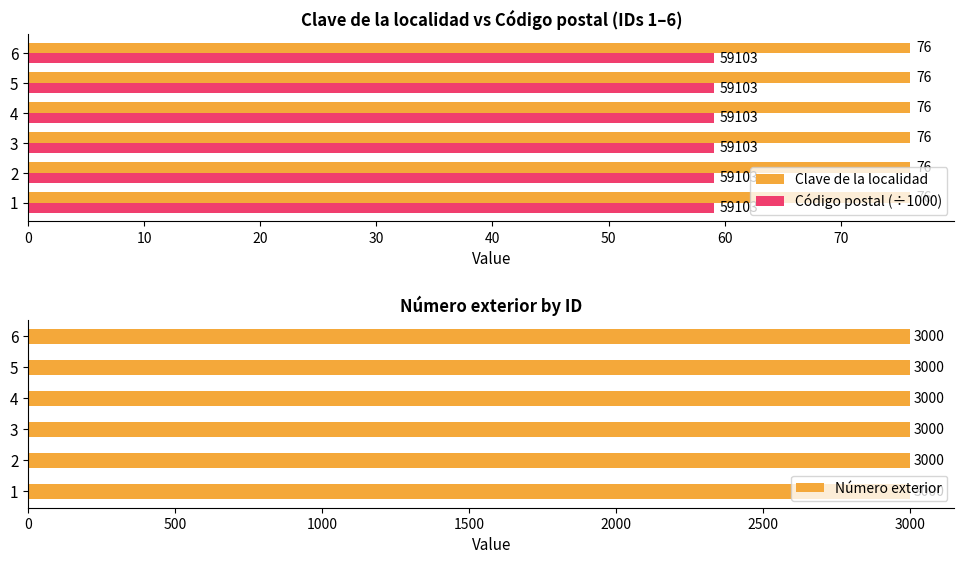

The value of Código postal (÷1000) at 6 is 59.1. True or false?

True